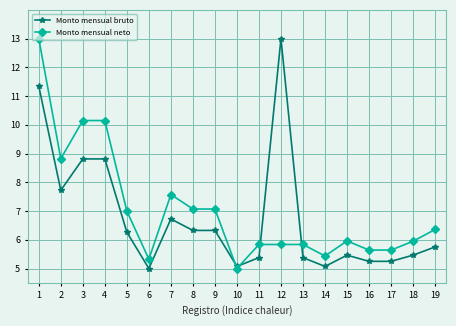

What is the value of the Monto mensual bruto point at the 4th from the left?

8.8